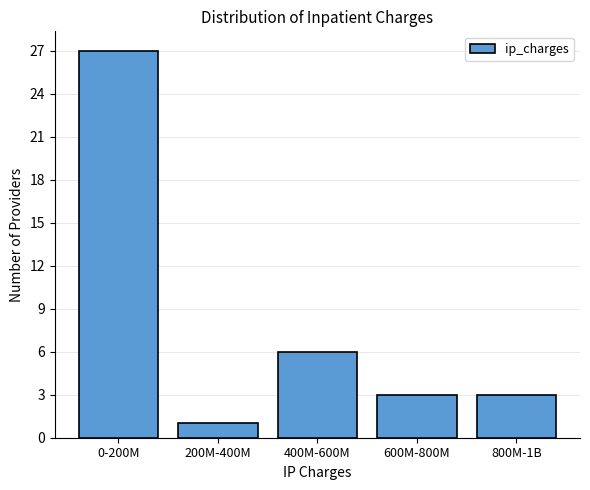

Reading left to right, extract all data points from this chart.

27	1	6	3	3